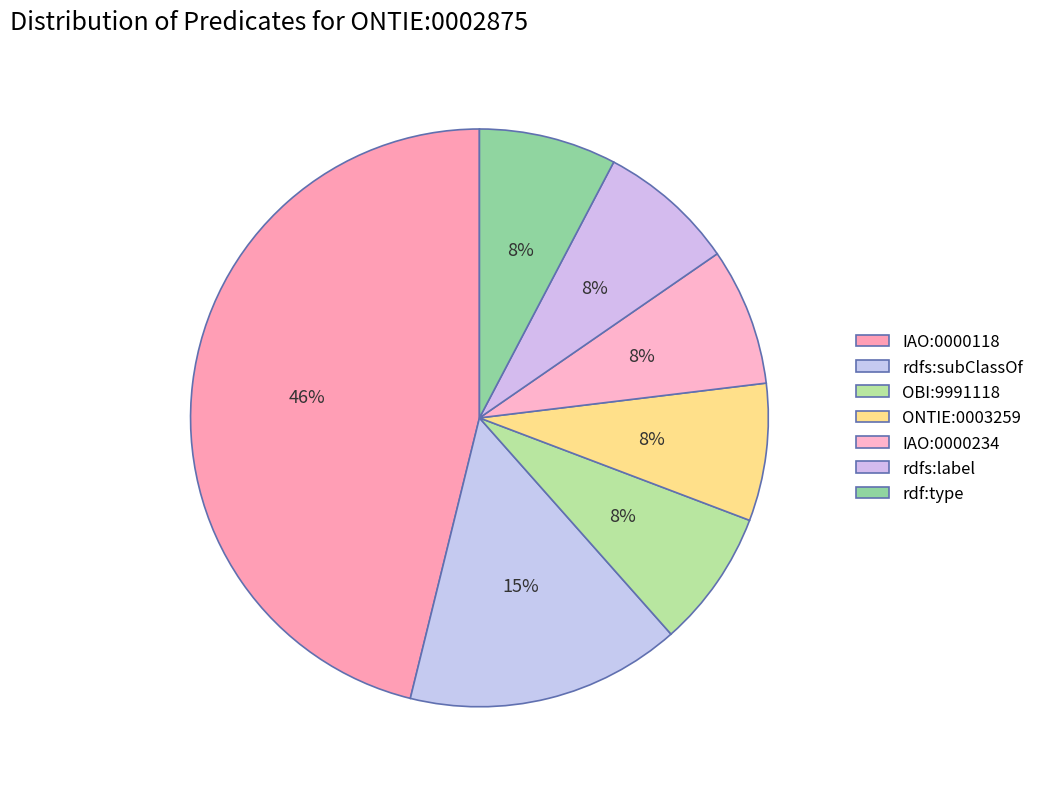

How many slices are in this pie chart?

7